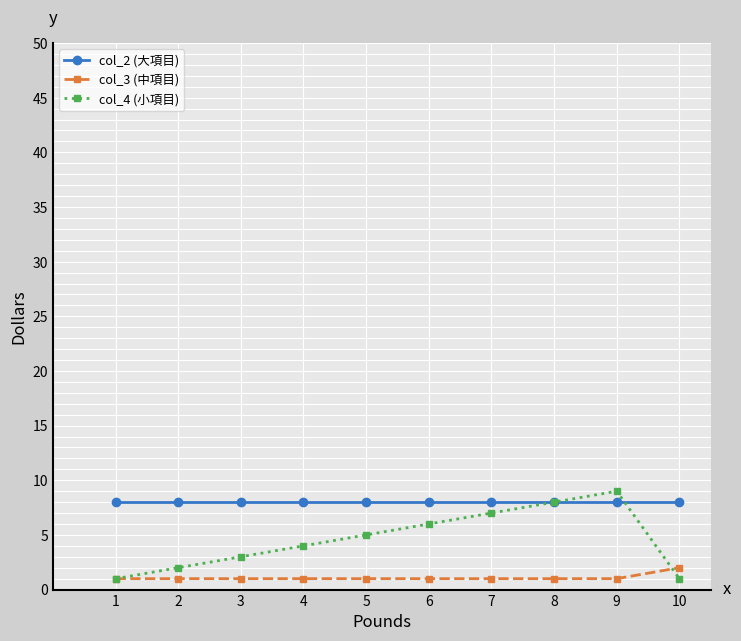

True or false: col_4 (小項目) has a value of 8 at 8.

True